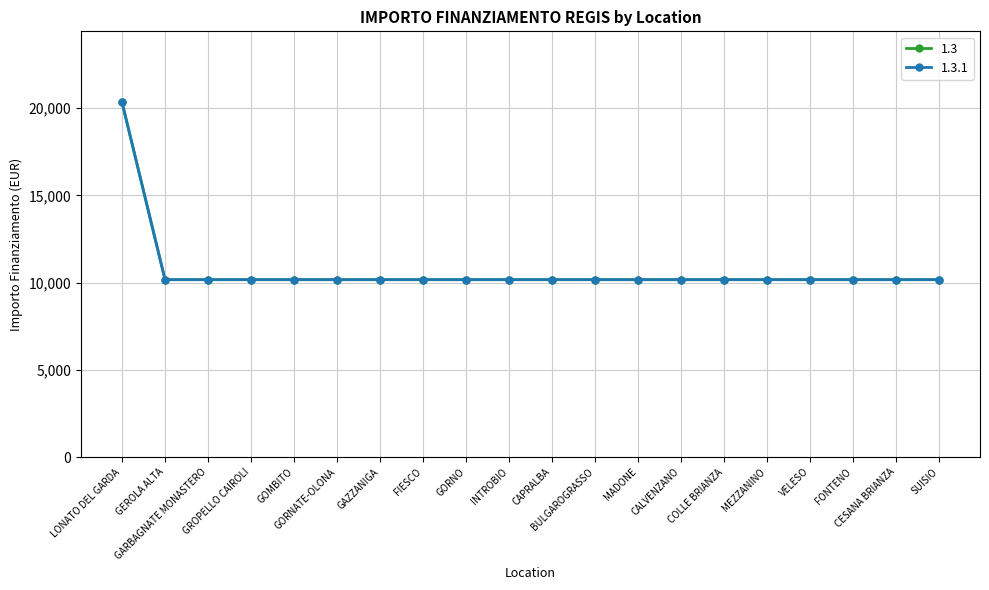

Does the chart have visible grid lines?

Yes